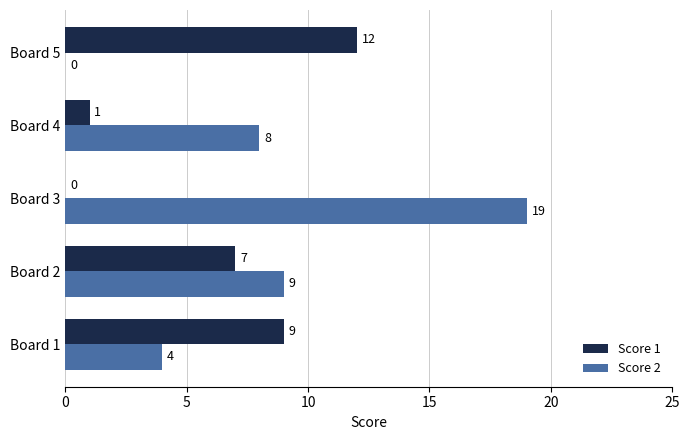

Where is Score 2 nearest to the value 9?

Board 2